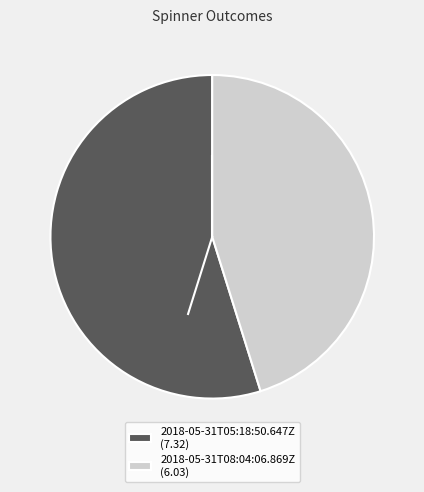

Do 2018-05-31T05:18:50.647Z (7.32) and 2018-05-31T08:04:06.869Z (6.03) together represent more than half of the pie?

Yes